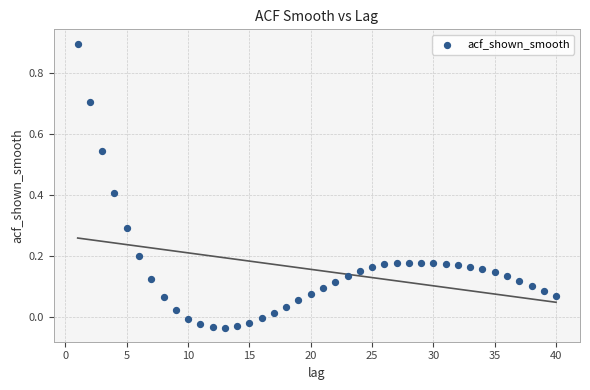

What is the range of X values (max minus min)?

39.0